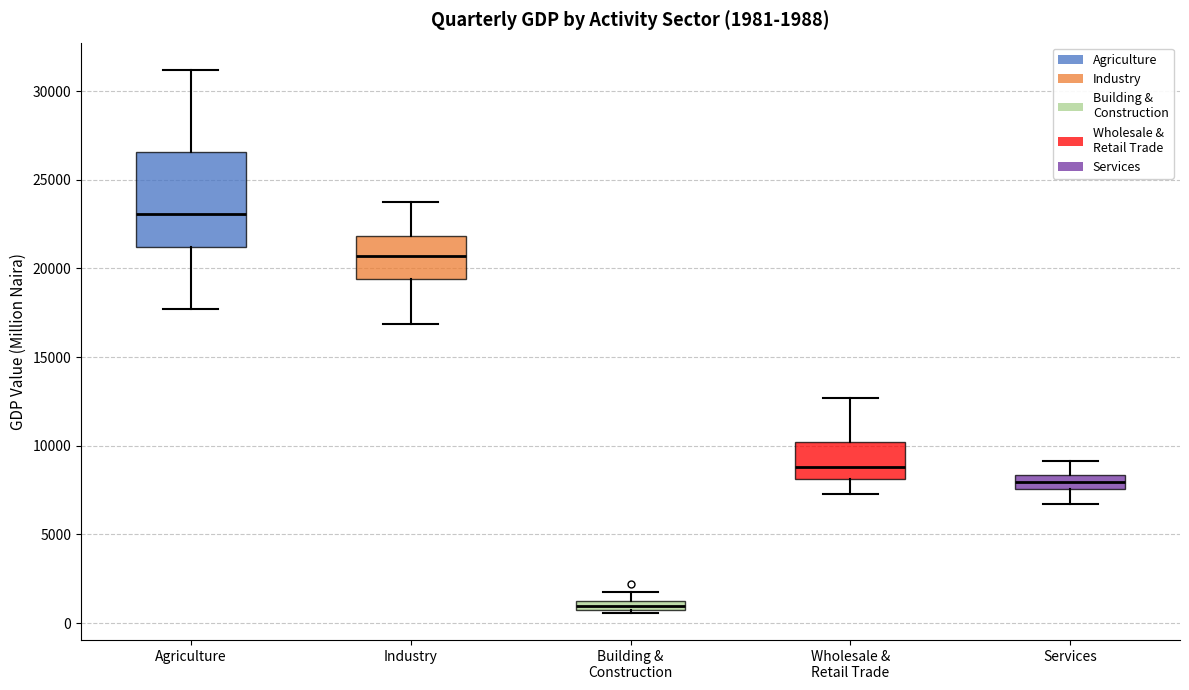

Comparing the boxes themselves (not the whiskers), which one is the tallest?

Agriculture